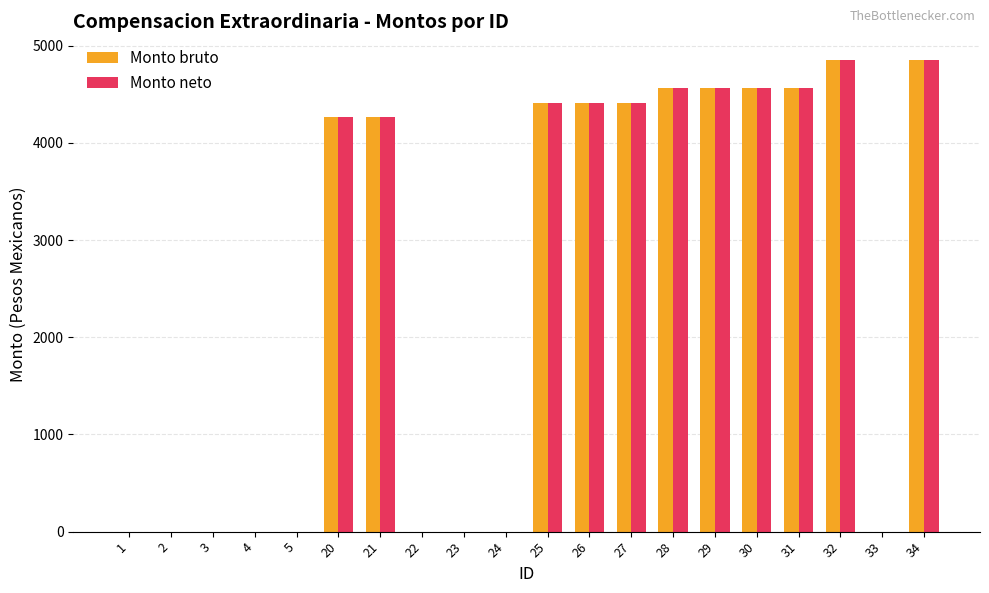

What is the total value across all series at 28?

9125.2